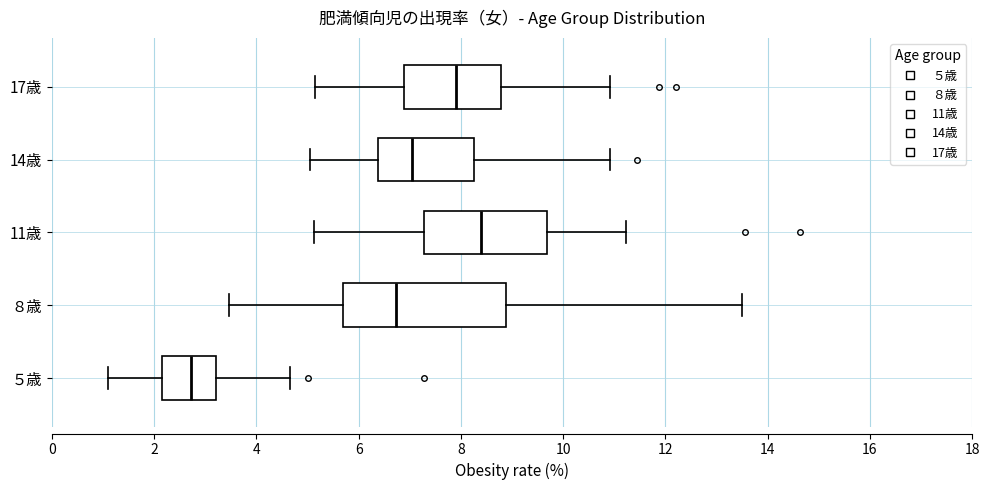

Which box's median line is the furthest to the left?

５歳